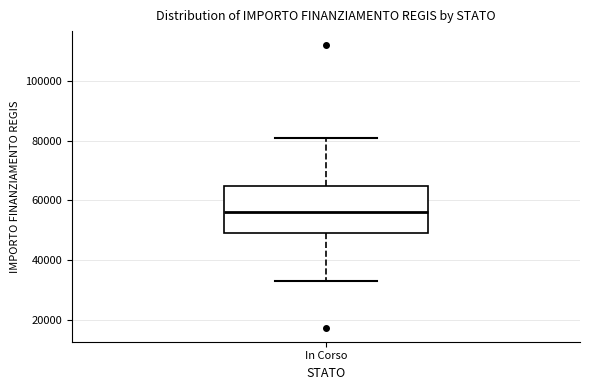

Transcribe this box plot: give where the median line is, the range the box spans, and where the two whiskers end, as read against the y-axis. The values are not printed on the chart, so give them approximately, as read against the axis.

median 56000, box 50000 to 64000, whiskers 32000 to 80000